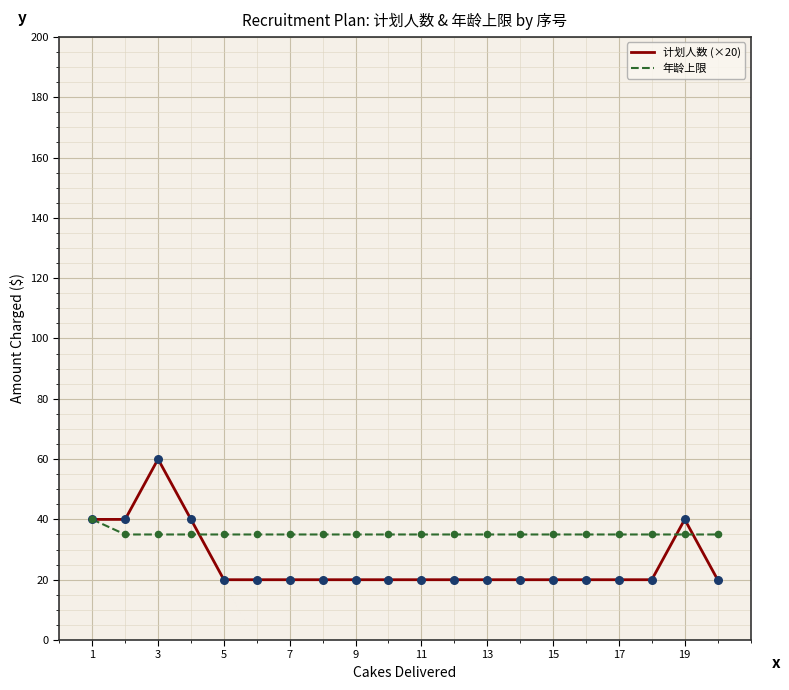

What are all the series names shown in the legend?

计划人数 (×20), 年龄上限